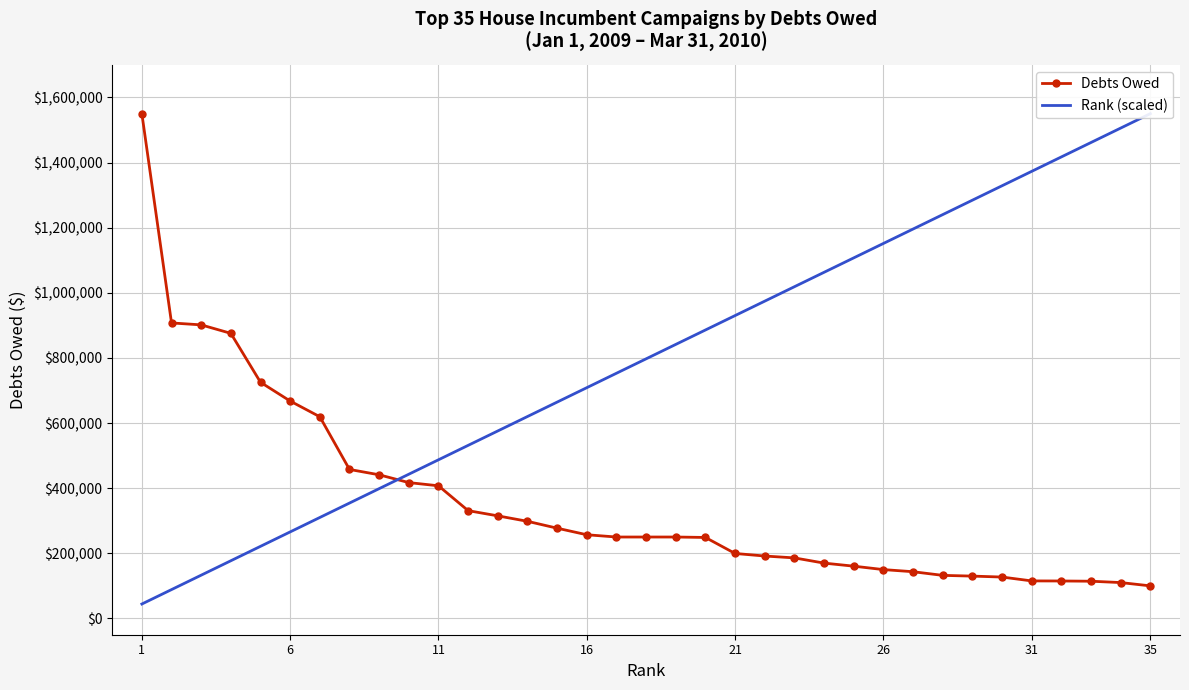

Which series has the largest range (max minus min)?

Rank (scaled)